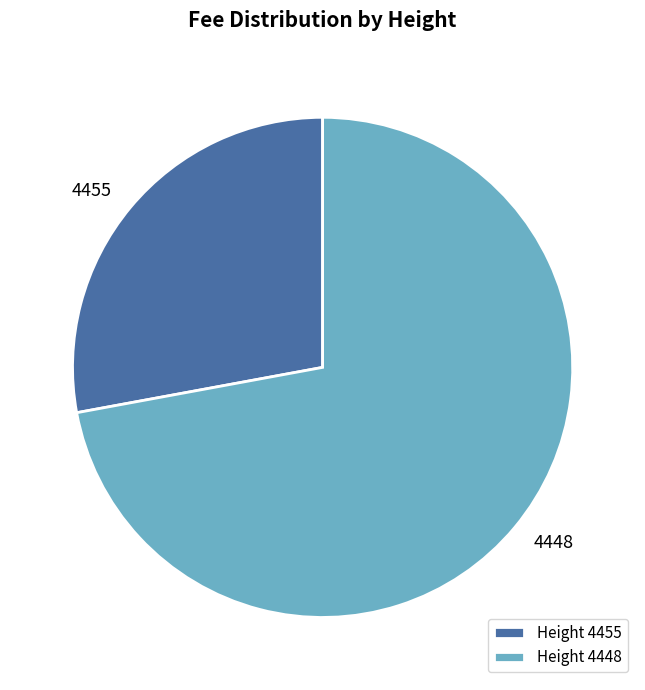

Which slice represents more than half of the pie?

Height 4448